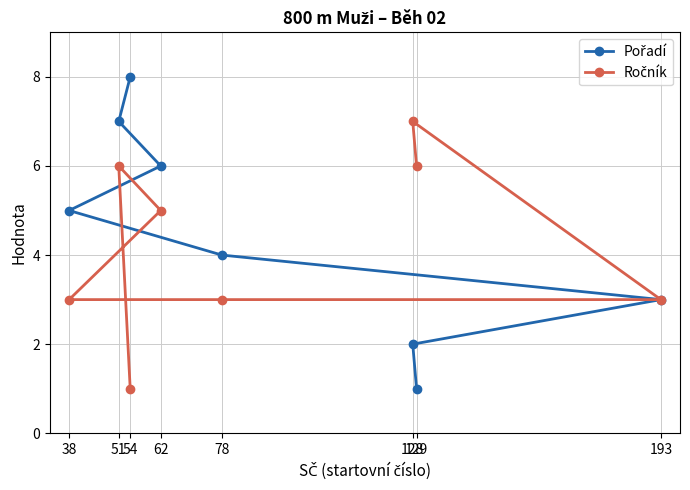

Which series has the largest total across all categories?

Pořadí